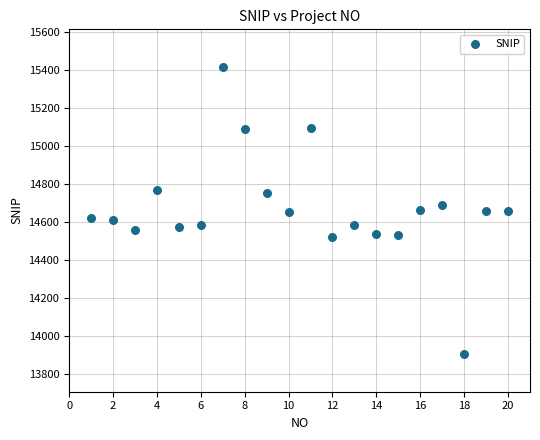

What is the range of X values (max minus min)?

19